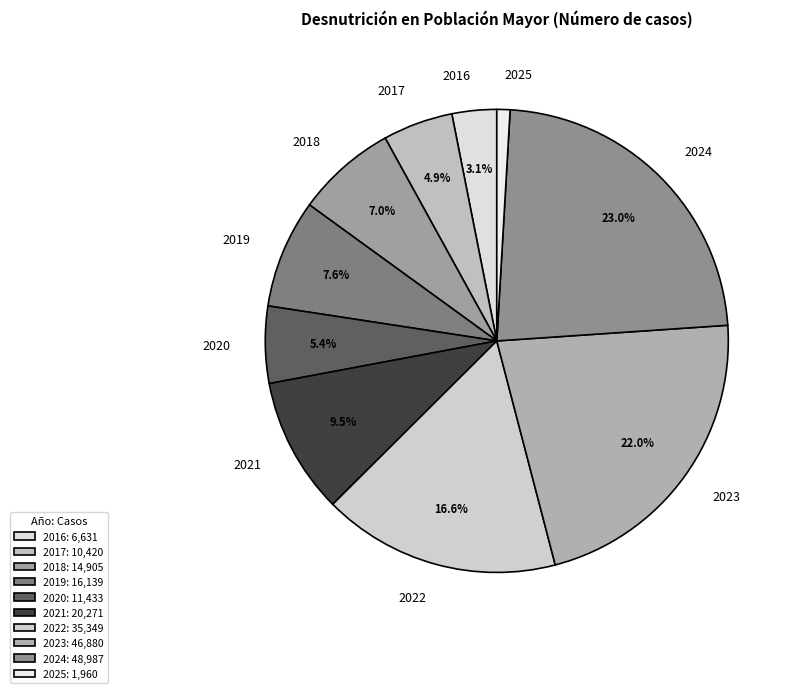

What is the largest slice in the pie chart?

2024